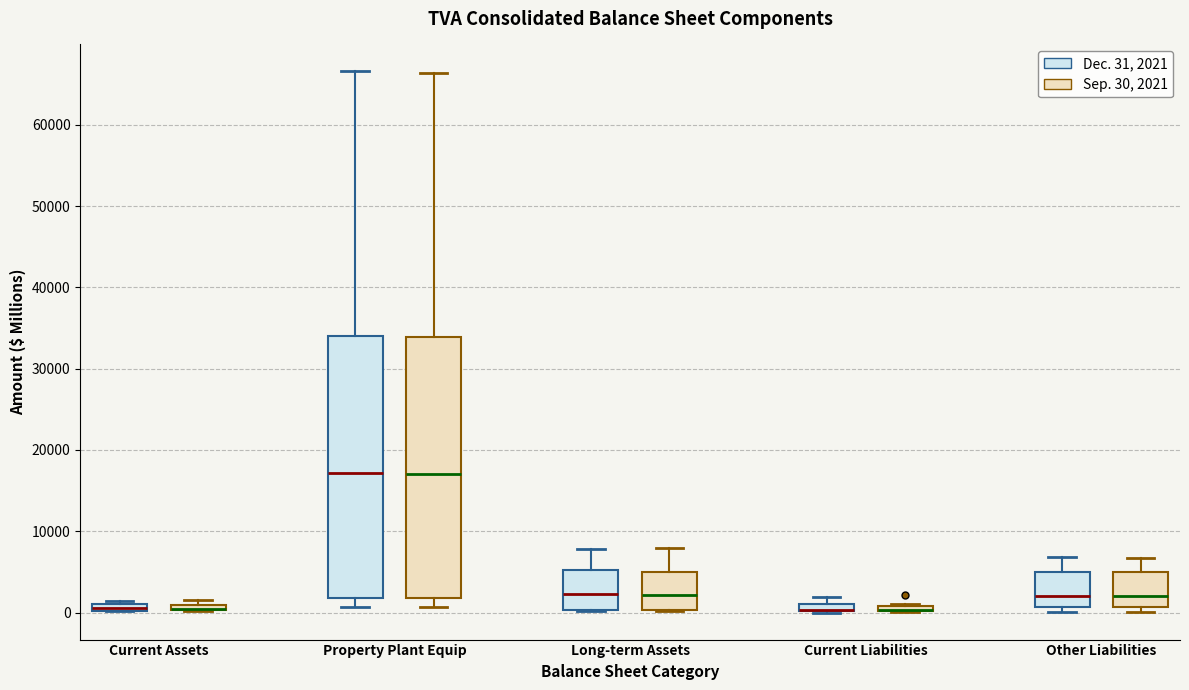

Where is the upper edge of the box for Current Liabilities (Dec. 31, 2021) on the y-axis? The values are not printed on the chart, so give them approximately, as read against the axis.

1000